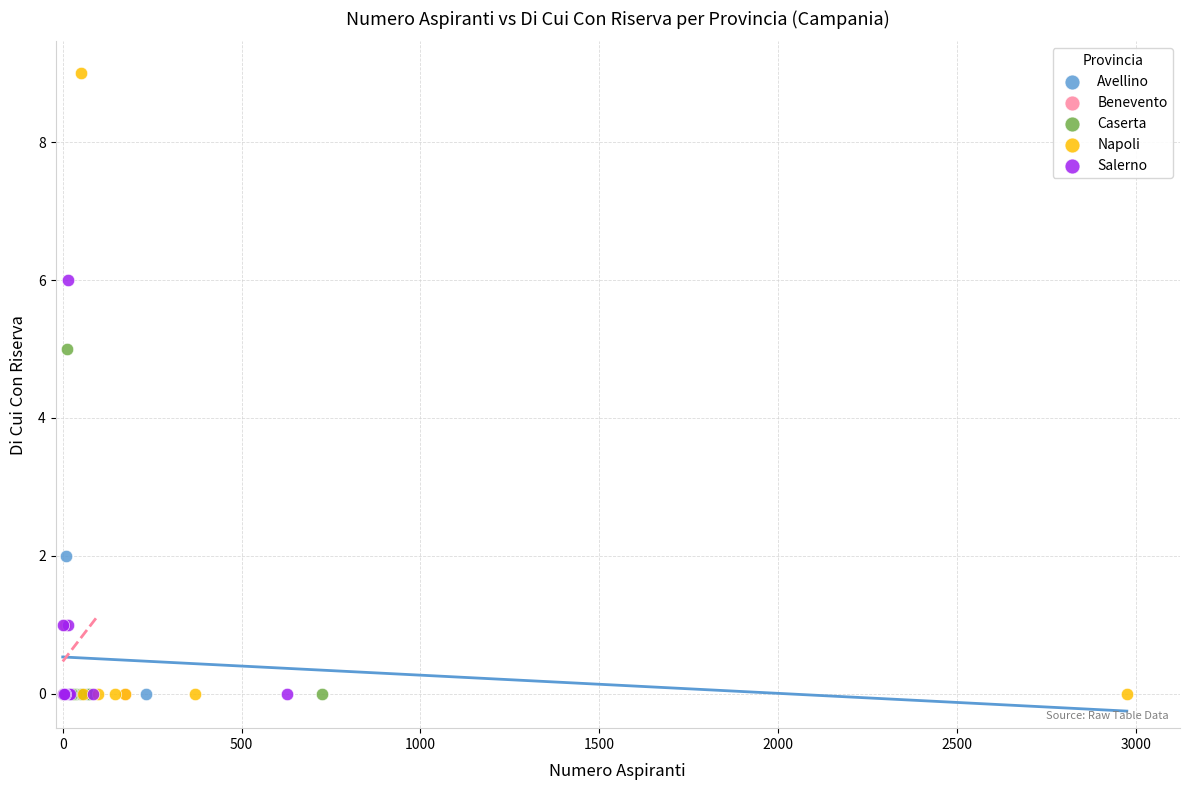

What are all the series names shown in the legend?

Avellino, Benevento, Caserta, Napoli, Salerno